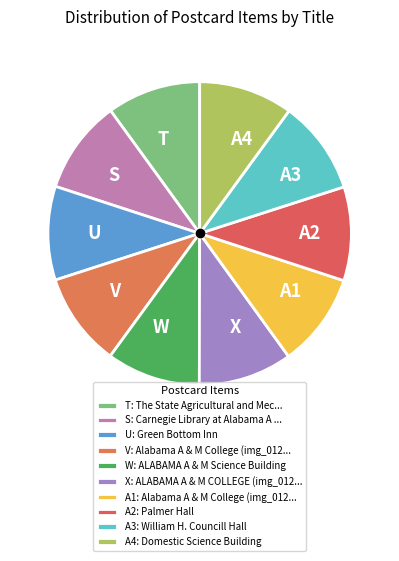

Approximately how many times larger is the value at X compared to U?

1.0